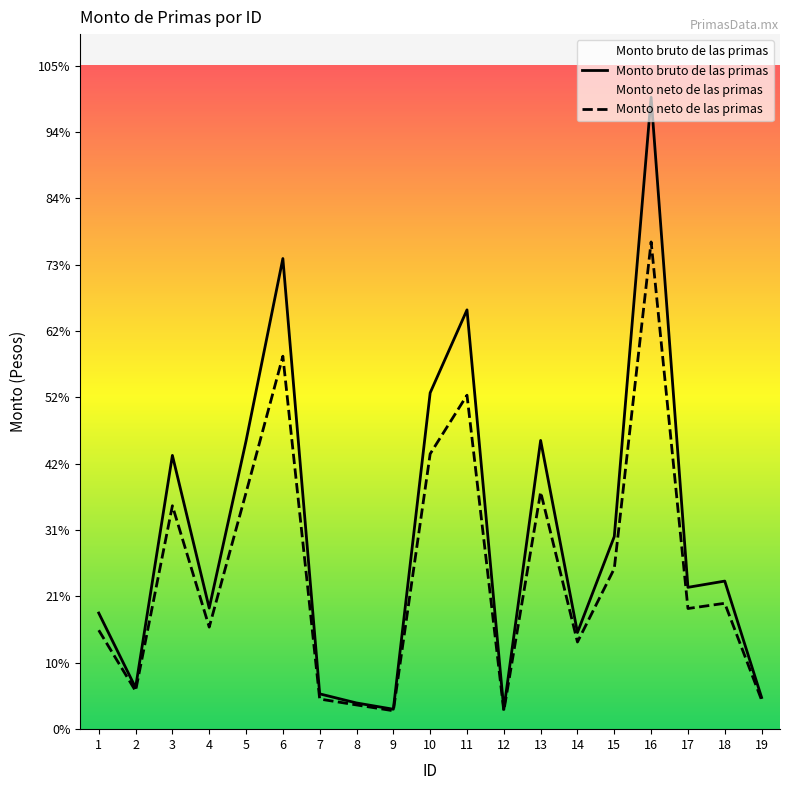

In Monto bruto de las primas, how many points are lower than both neighbors (excluding endpoints)?

6